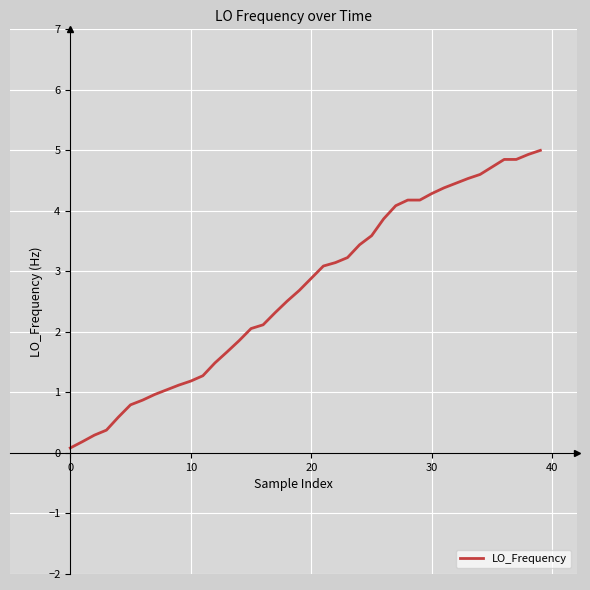

Reading right to left, list all the values displayed in this chart.

5.0	4.9	4.9	4.9	4.7	4.6	4.5	4.5	4.4	4.3	4.2	4.2	4.1	3.9	3.6	3.4	3.2	3.1	3.1	2.9	2.7	2.5	2.3	2.1	2.1	1.9	1.7	1.5	1.3	1.2	1.1	1.0	1.0	0.9	0.8	0.6	0.4	0.3	0.2	0.1